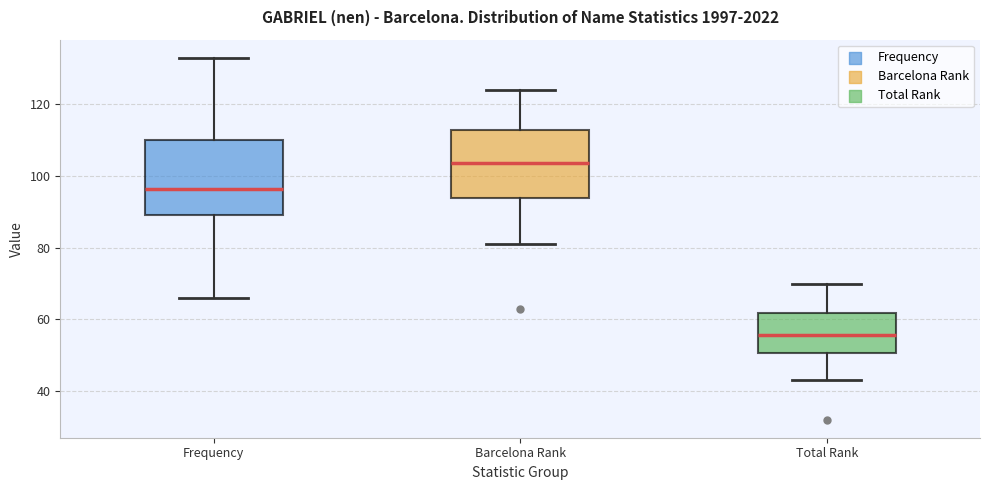

Which box's median line is the lowest?

Total Rank